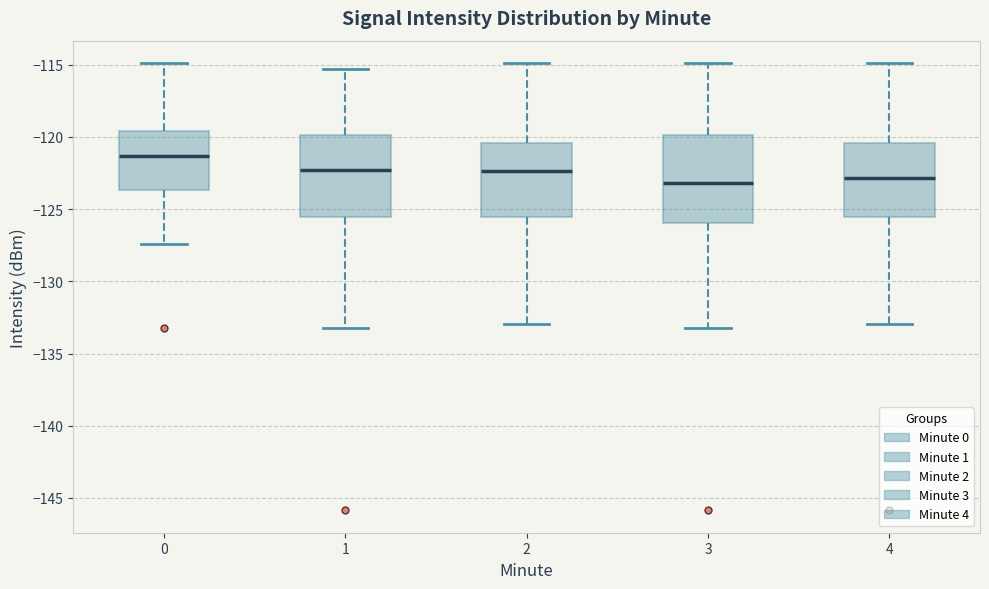

Which box's median line is the highest?

0